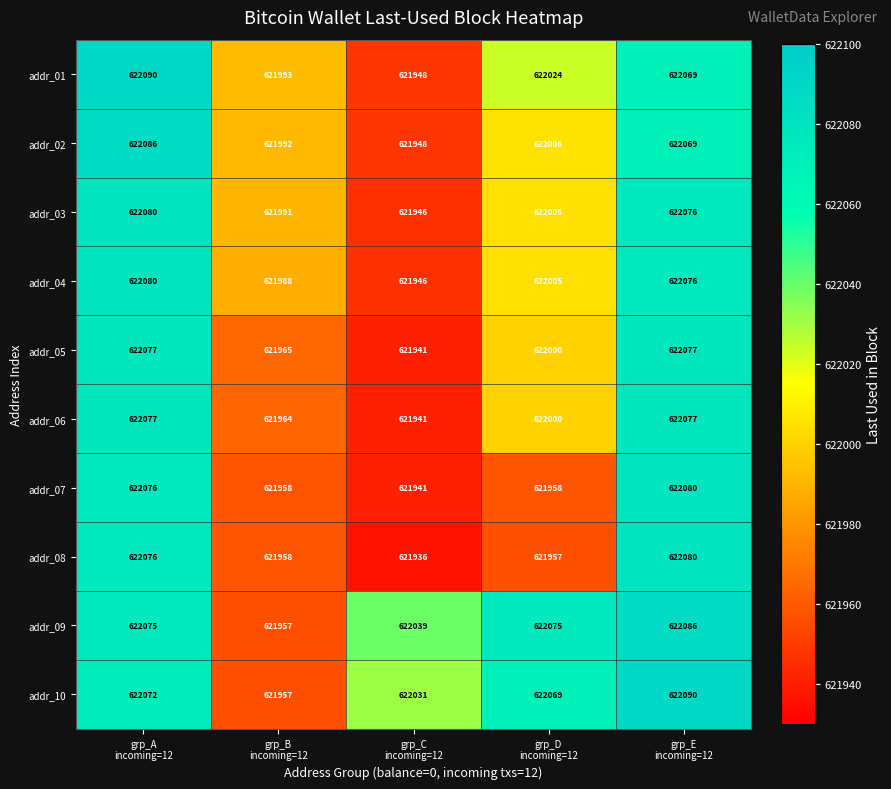

How many addr_06 values are between 621964 and 622077?

4